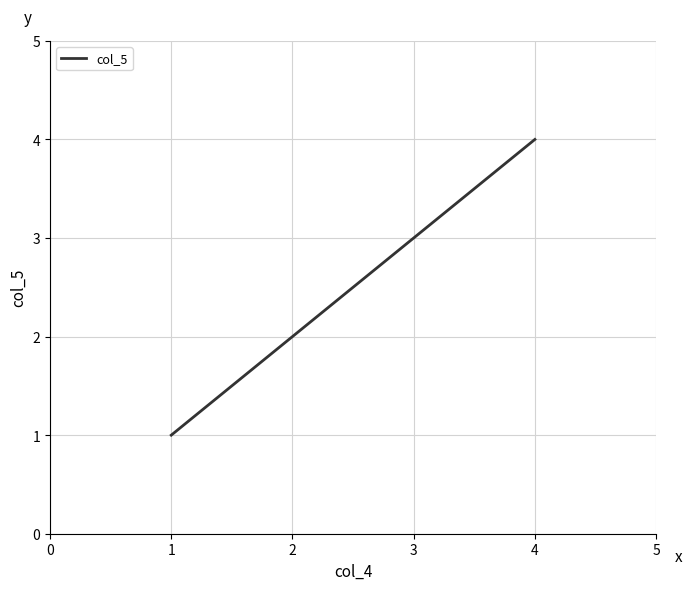

What is the sum of all values?

10